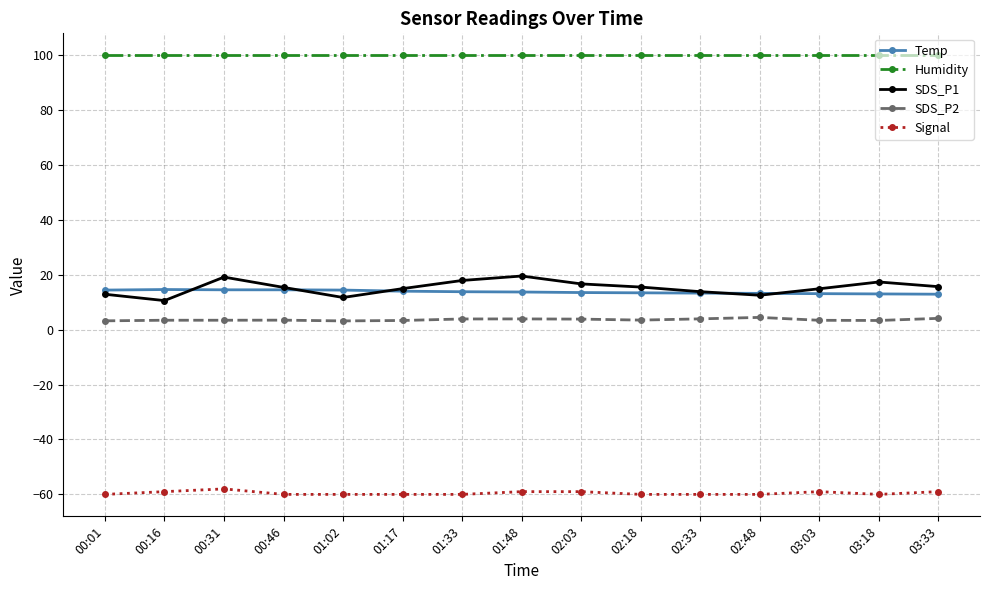

Which series has the widest spread of values?

SDS_P1